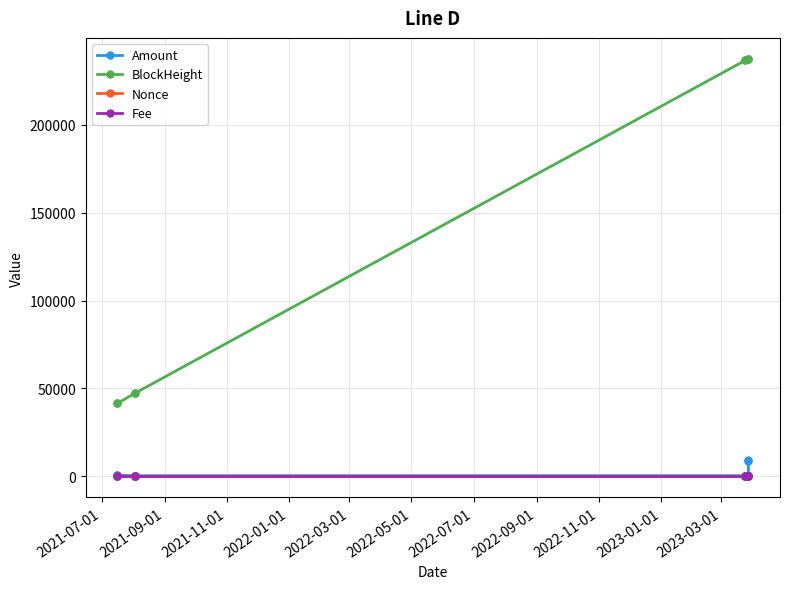

How many data points in Nonce are less than 3?

4